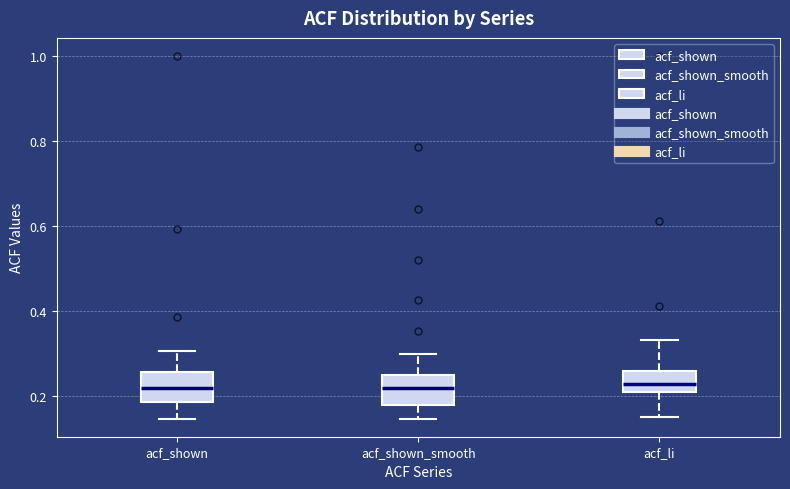

Reading left to right, transcribe this box plot: for each box, give where its median line is, the range the box spans, and where its two whiskers end, as read against the y-axis. The values are not printed on the chart, so give them approximately, as read against the axis.

acf_shown: median 0.22, box 0.18 to 0.26, whiskers 0.14 to 0.30
acf_shown_smooth: median 0.22, box 0.18 to 0.24, whiskers 0.14 to 0.30
acf_li: median 0.22, box 0.20 to 0.26, whiskers 0.14 to 0.34